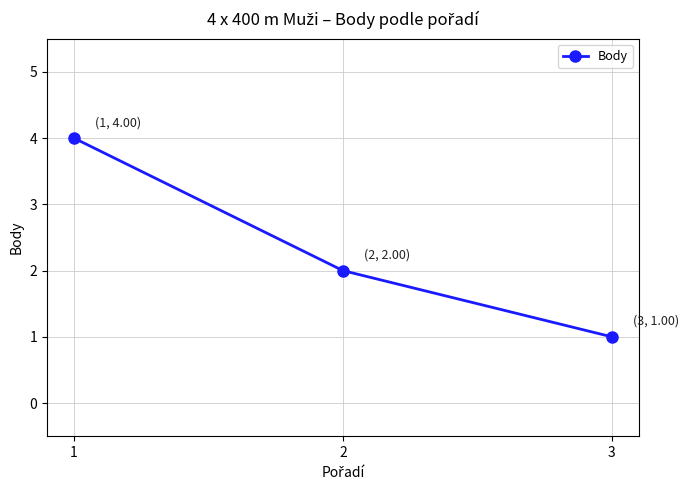

The chart shows a value of 2 at 2. True or false?

True